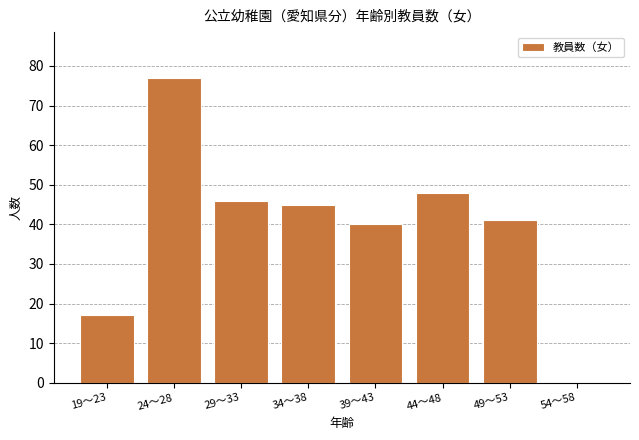

Reading right to left, what are all the values shown in this chart?

54～58=0	49～53=41	44～48=48	39～43=40	34～38=45	29～33=46	24～28=77	19～23=17